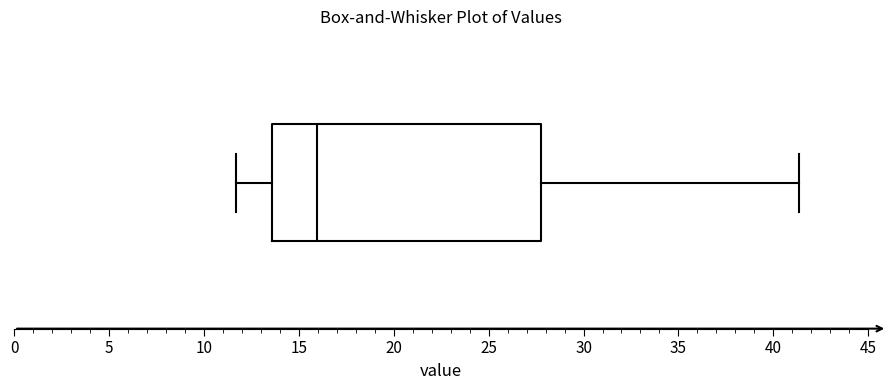

Where does the left whisker of the box end on the x-axis? The values are not printed on the chart, so give them approximately, as read against the axis.

11.5